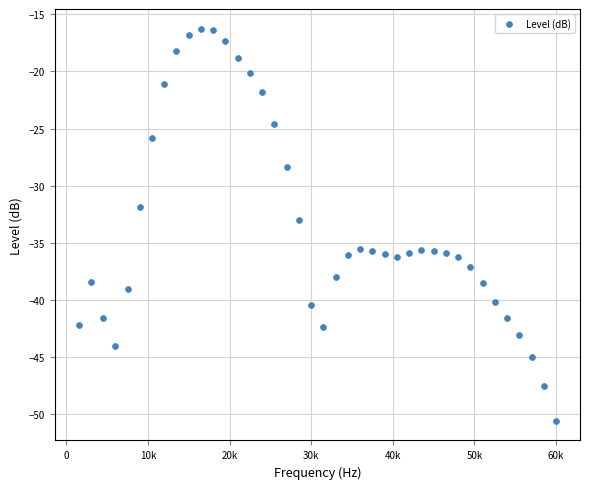

What is the range of Y values (max minus min)?

34.3